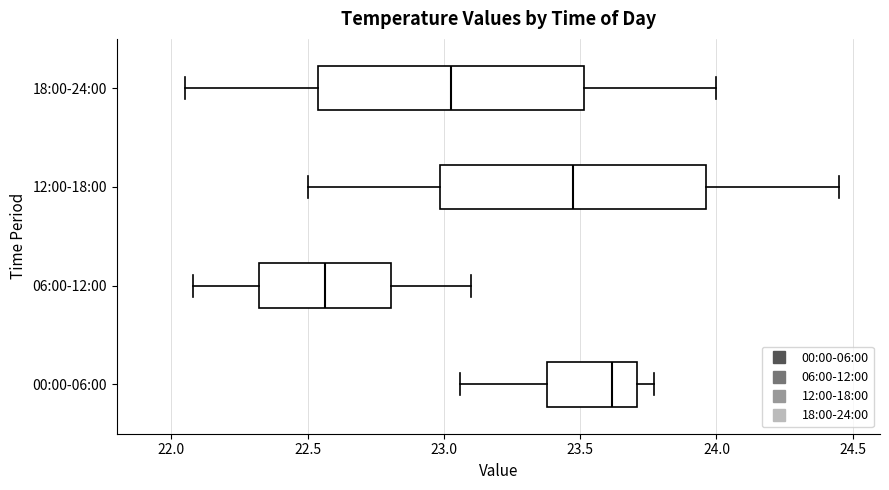

Which box's median line is the furthest to the left?

06:00-12:00